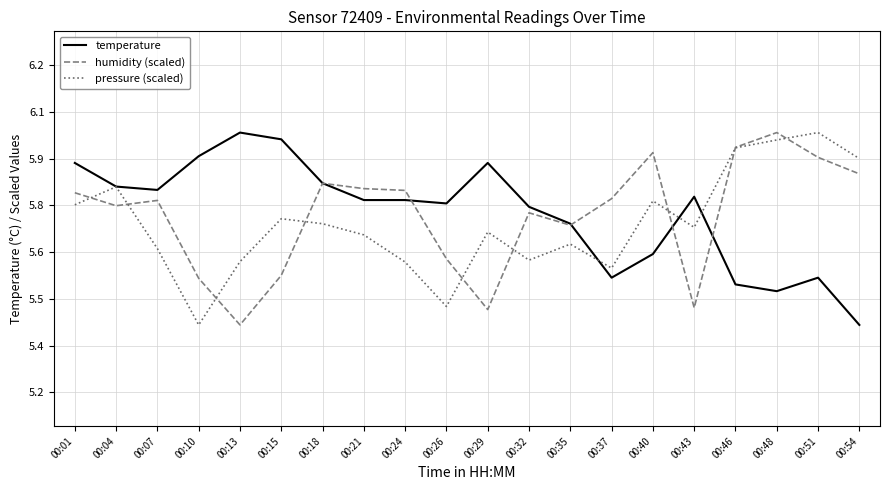

Reading left to right, extract all data points from this chart.

temperature: 5.9	5.8	5.8	5.9	6.0	6.0	5.8	5.8	5.8	5.8	5.9	5.8	5.7	5.6	5.6	5.8	5.5	5.5	5.6	5.4
humidity (scaled): 5.8	5.8	5.8	5.6	5.4	5.6	5.8	5.8	5.8	5.6	5.5	5.8	5.7	5.8	5.9	5.5	6.0	6.0	5.9	5.9
pressure (scaled): 5.8	5.8	5.7	5.4	5.6	5.7	5.7	5.7	5.6	5.5	5.7	5.6	5.7	5.6	5.8	5.7	6.0	6.0	6.0	5.9